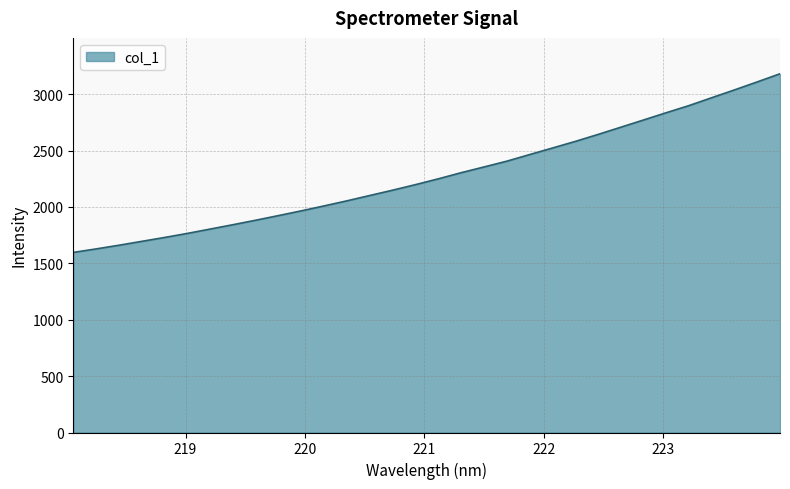

What is the minimum value shown in the chart?

1596.8